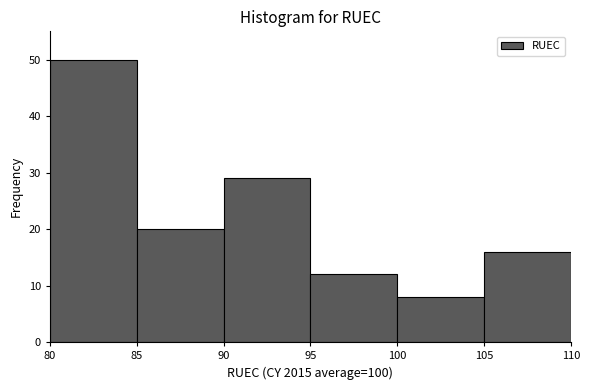

Reading left to right, transcribe this chart: for each bar, give the range it covers on the x-axis and its height. The values are not printed on the chart, so give them approximately, as read against the axis.

80 to 85: 50
85 to 90: 20
90 to 95: 29
95 to 100: 12
100 to 105: 8
105 to 110: 16